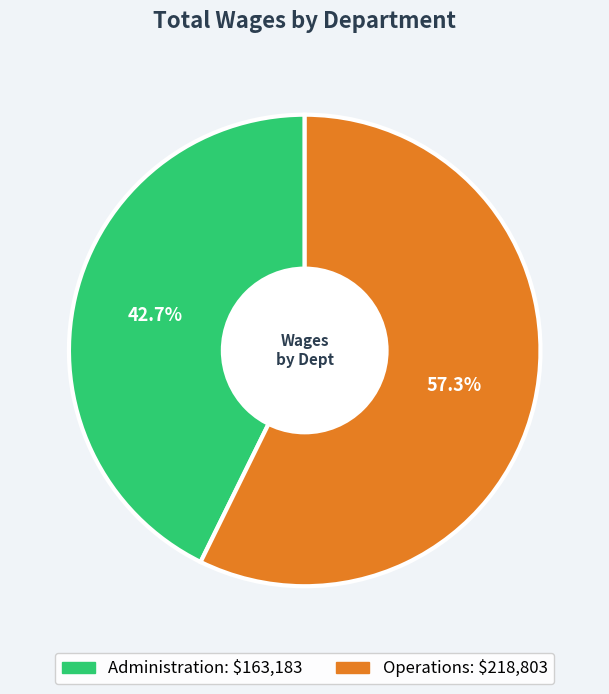

Is there any slice that represents more than half of the pie?

Yes